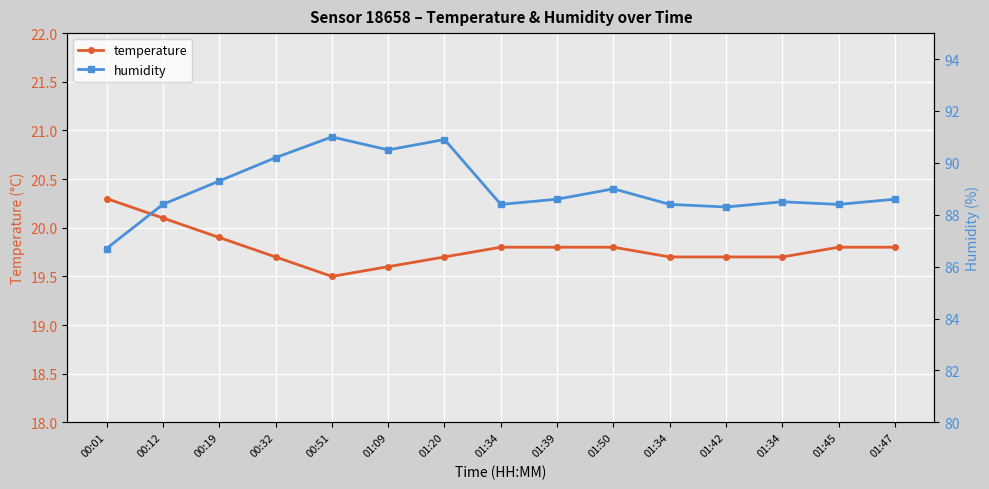

Reading left to right, transcribe all the data shown in this chart.

temperature: 20.3	20.1	19.9	19.7	19.5	19.6	19.7	19.8	19.8	19.8	19.7	19.7	19.7	19.8	19.8
humidity: 86.7	88.4	89.3	90.2	91.0	90.5	90.9	88.4	88.6	89.0	88.4	88.3	88.5	88.4	88.6